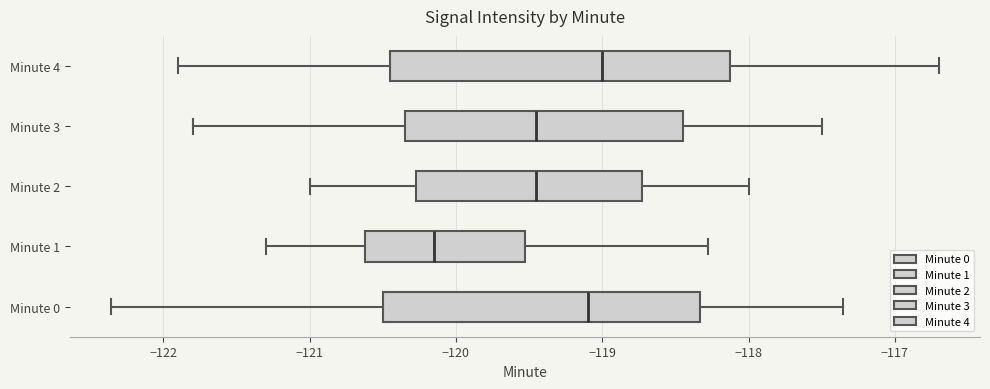

Which box has the furthest to the left median line?

Minute 1